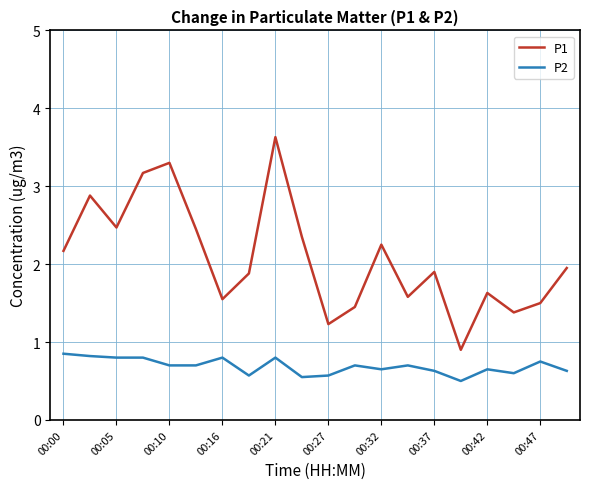

What is the greatest value displayed?

3.6